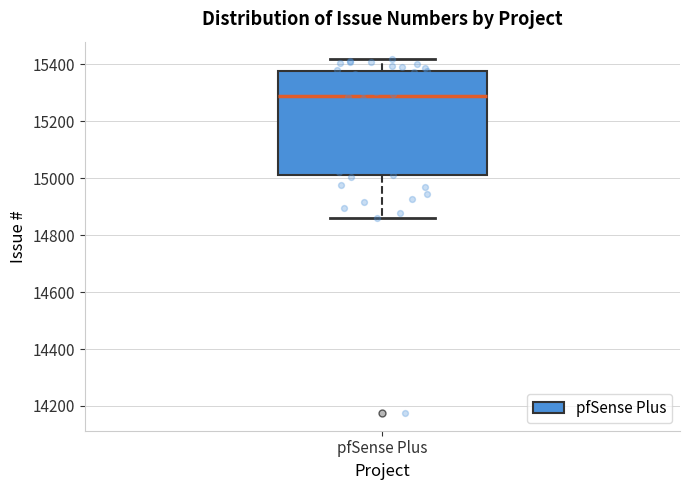

Where is the upper edge of the box for pfSense Plus on the y-axis? The values are not printed on the chart, so give them approximately, as read against the axis.

15380